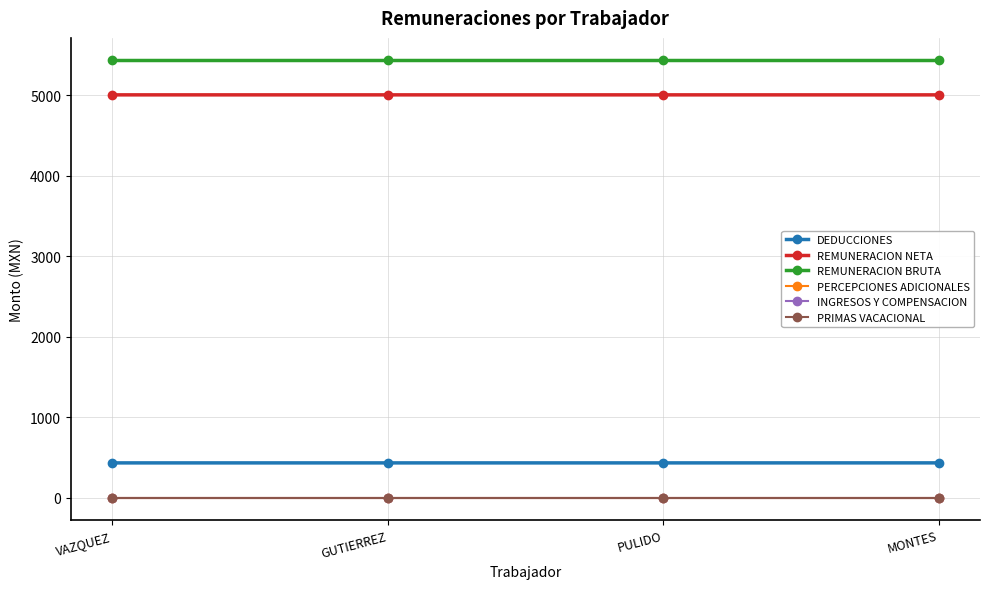

Is this an area chart (filled region under the line)?

No